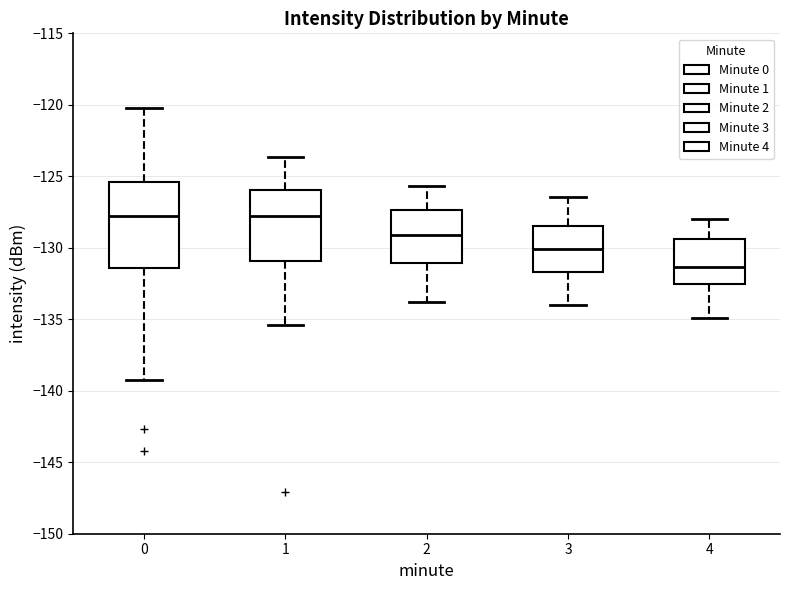

Reading left to right, read every box against the y-axis: the position of its median line, the range the box covers, and the ends of its whiskers. The values are not printed on the chart, so give them approximately, as read against the axis.

0: median -128.0, box -131.5 to -125.5, whiskers -139.5 to -120.0
1: median -128.0, box -131.0 to -126.0, whiskers -135.5 to -123.5
2: median -129.0, box -131.0 to -127.5, whiskers -134.0 to -125.5
3: median -130.0, box -131.5 to -128.5, whiskers -134.0 to -126.5
4: median -131.5, box -132.5 to -129.5, whiskers -135.0 to -128.0